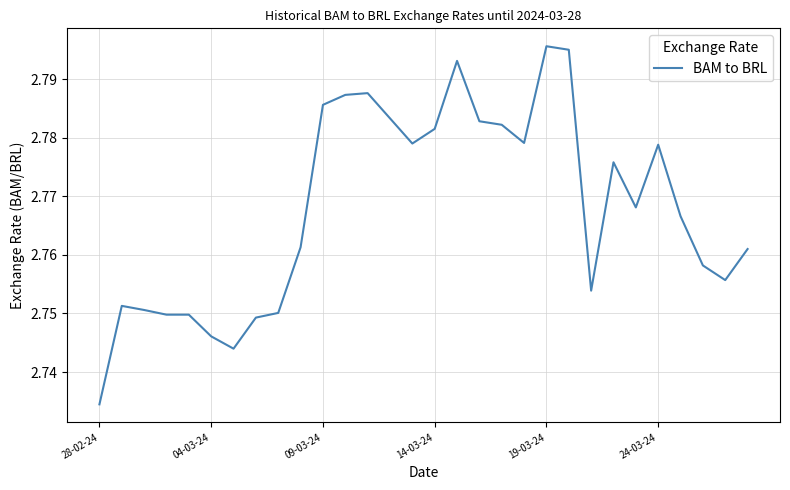

What is the sum of all values?

83.0